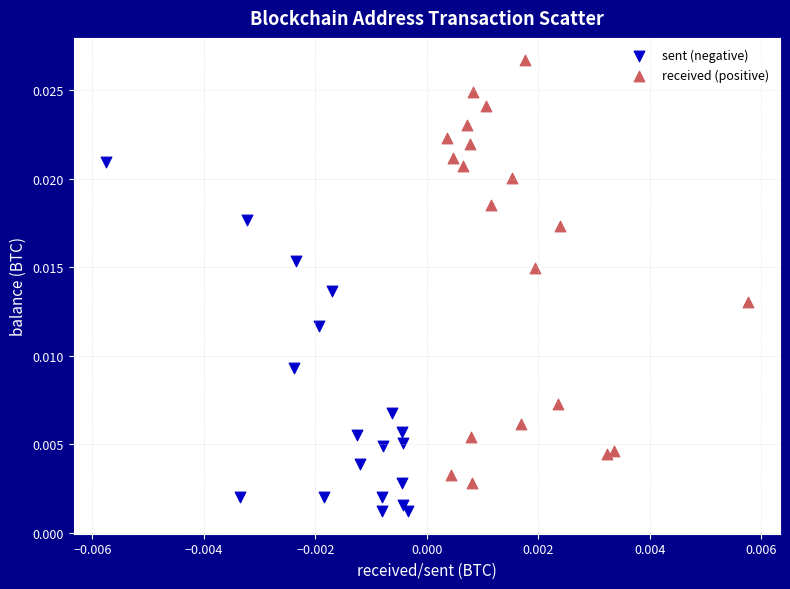

Which series reaches the minimum Y coordinate?

sent (negative)